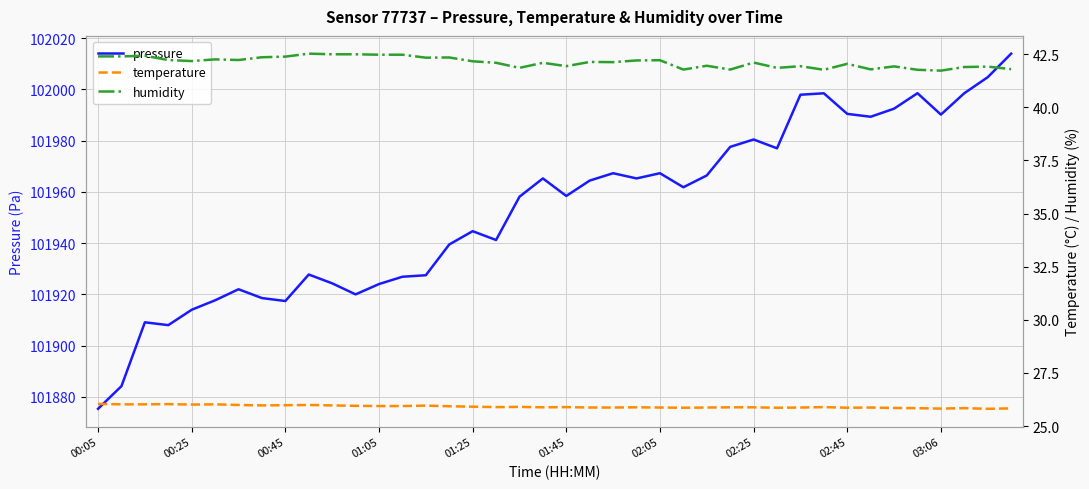

Which series has the largest range (max minus min)?

pressure